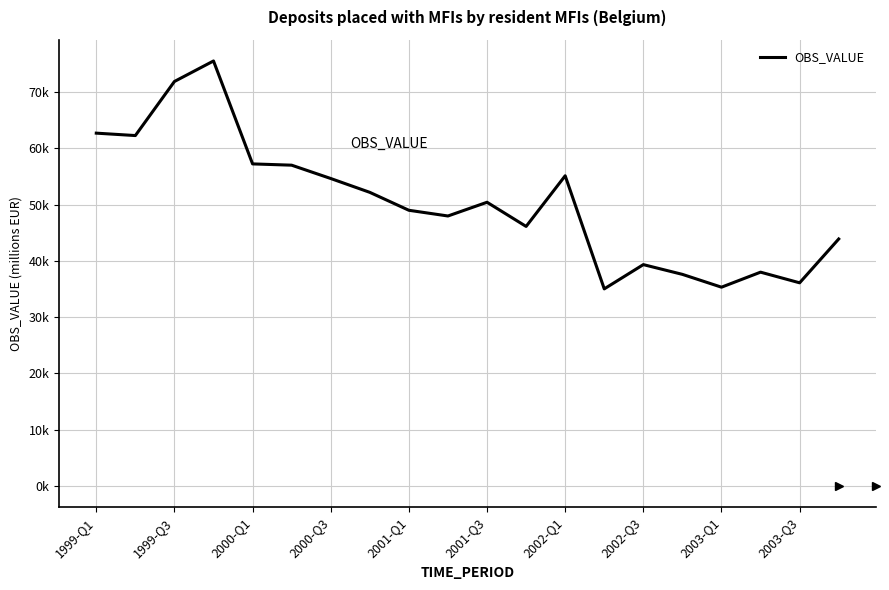

Does the chart have visible grid lines?

Yes